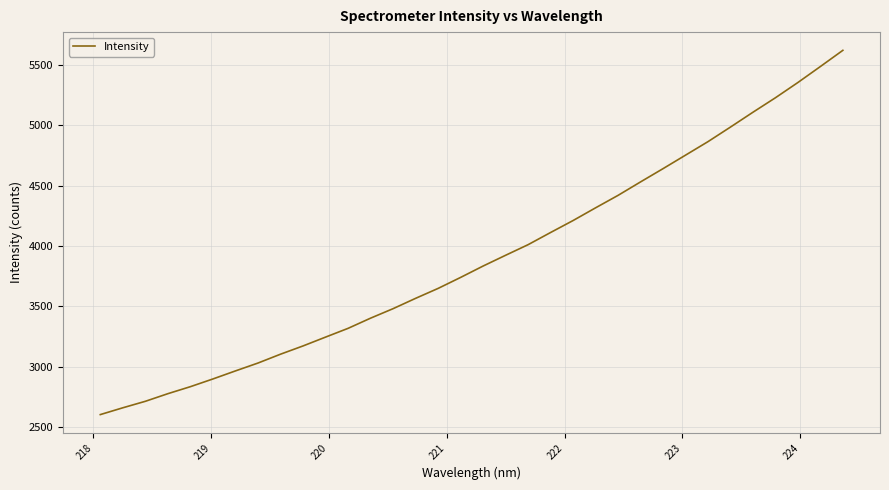

What is the smallest value displayed?

2604.1